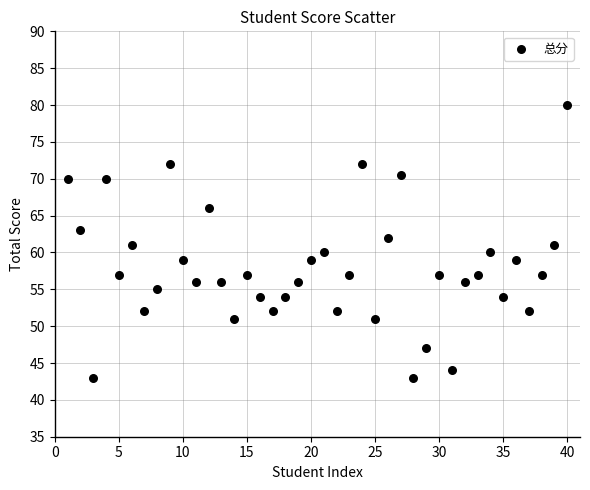

What is the range of X values (max minus min)?

39.0